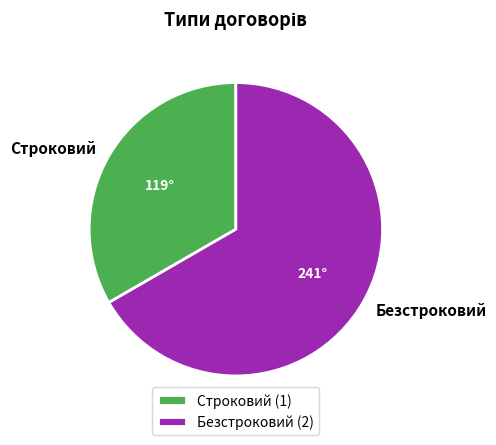

Between Безстроковий and Строковий, which is larger?

Безстроковий